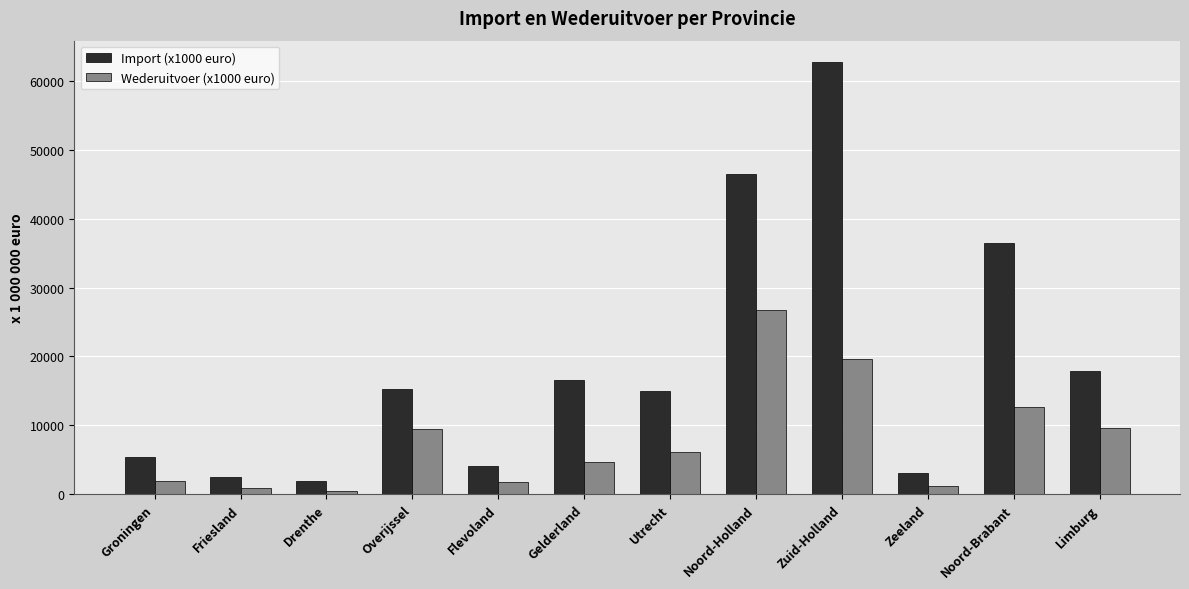

What position from the left is Overijssel?

4